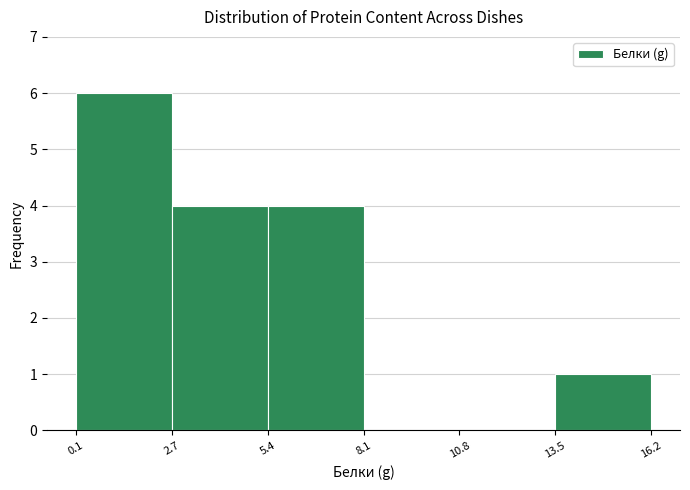

How tall is the bar that spans 13.5 to 16.2 on the x-axis? The values are not printed on the chart, so give them approximately, as read against the axis.

1